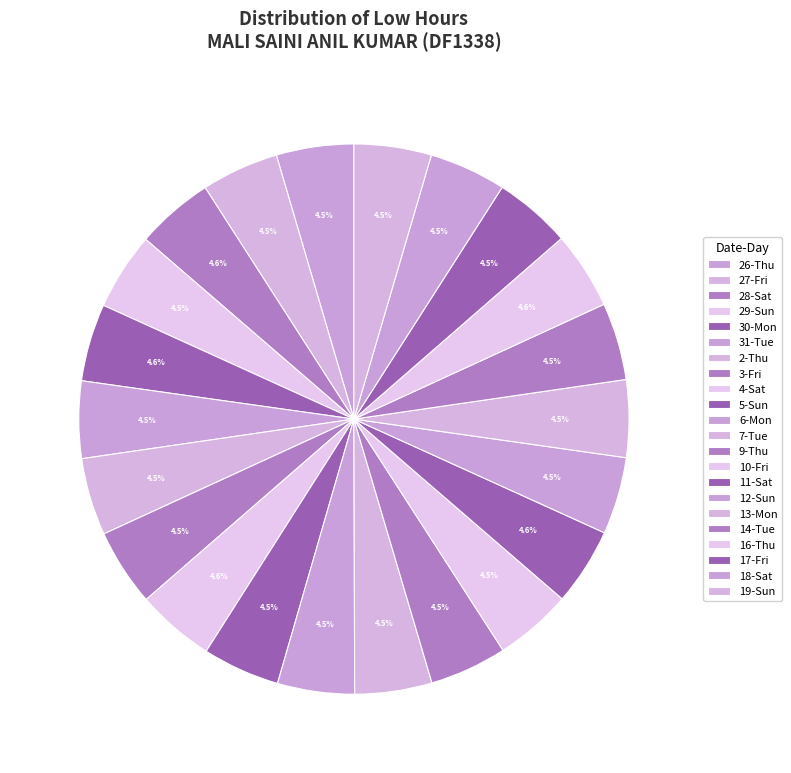

The 16-Thu slice represents 15% of the pie. True or false?

False